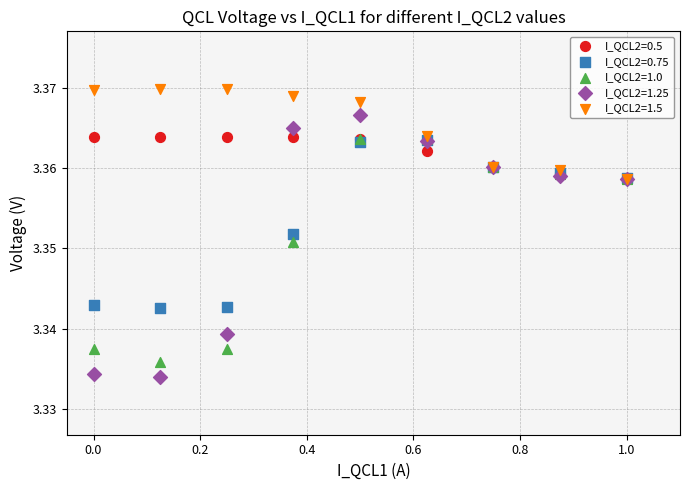

Which series has the widest spread of Y values?

I_QCL2=1.25